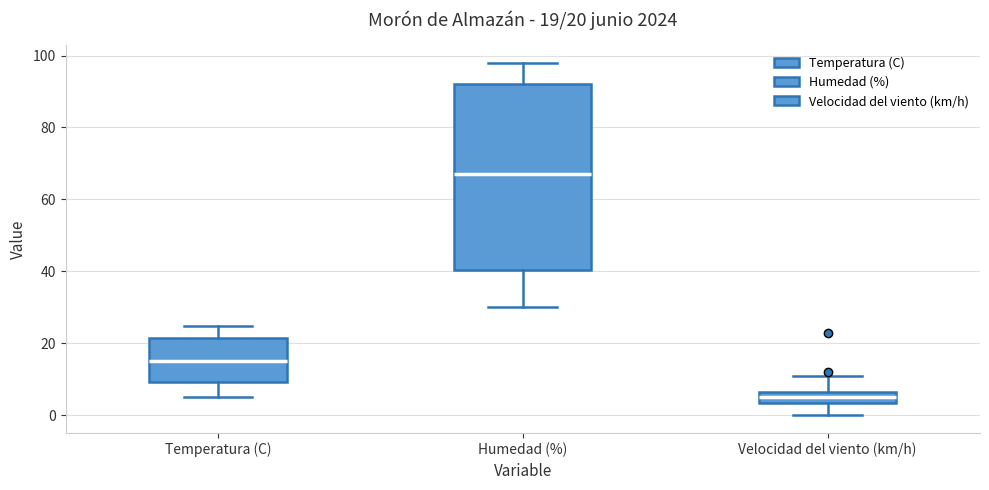

Which box is the tallest, from its lower edge to its upper edge?

Humedad (%)